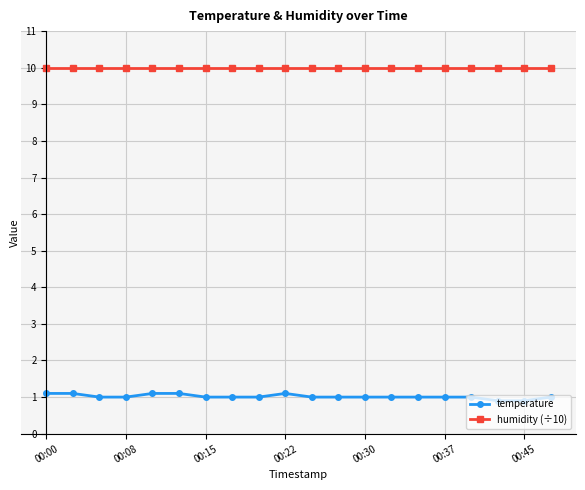

True or false: temperature and humidity (÷10) cross at least once.

False